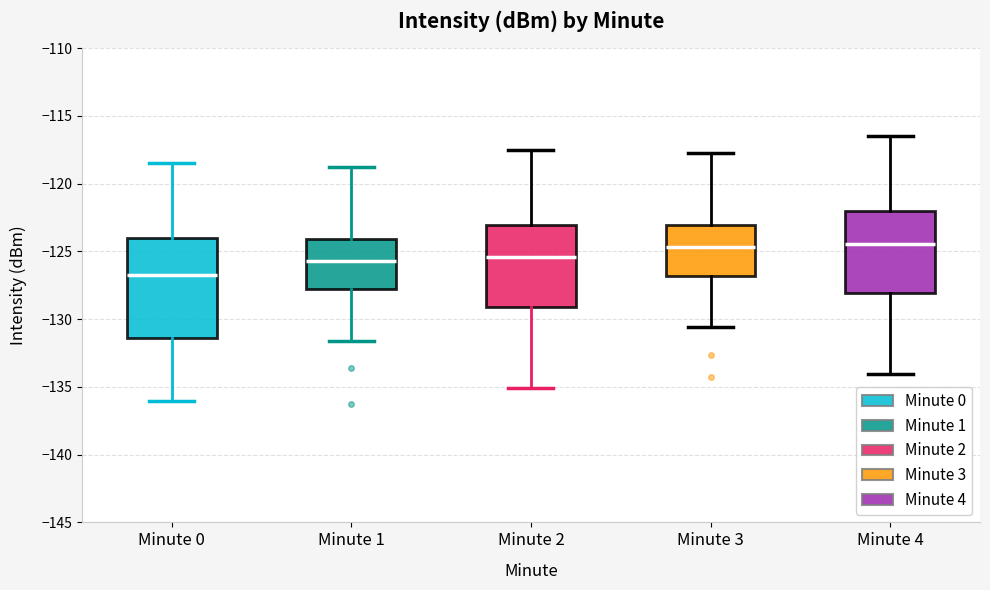

Reading left to right, transcribe this box plot: for each box, give where its median line is, the range the box spans, and where its two whiskers end, as read against the y-axis. The values are not printed on the chart, so give them approximately, as read against the axis.

Minute 0: median -127.0, box -131.5 to -124.0, whiskers -136.0 to -118.5
Minute 1: median -125.5, box -128.0 to -124.0, whiskers -131.5 to -118.5
Minute 2: median -125.5, box -129.0 to -123.0, whiskers -135.0 to -117.5
Minute 3: median -124.5, box -127.0 to -123.0, whiskers -130.5 to -117.5
Minute 4: median -124.5, box -128.0 to -122.0, whiskers -134.0 to -116.5